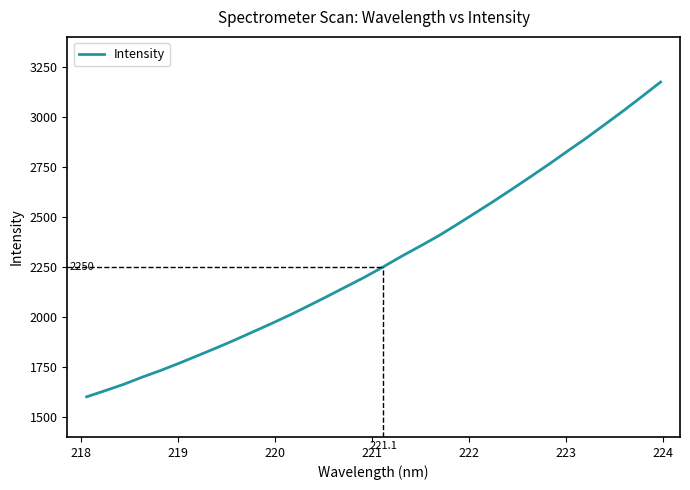

What is the maximum value shown in the chart?

3174.5